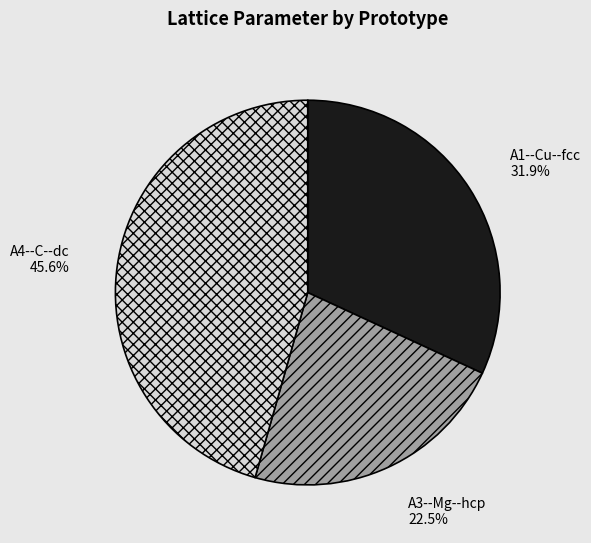

The A4--C--dc slice represents 55% of the pie. True or false?

False